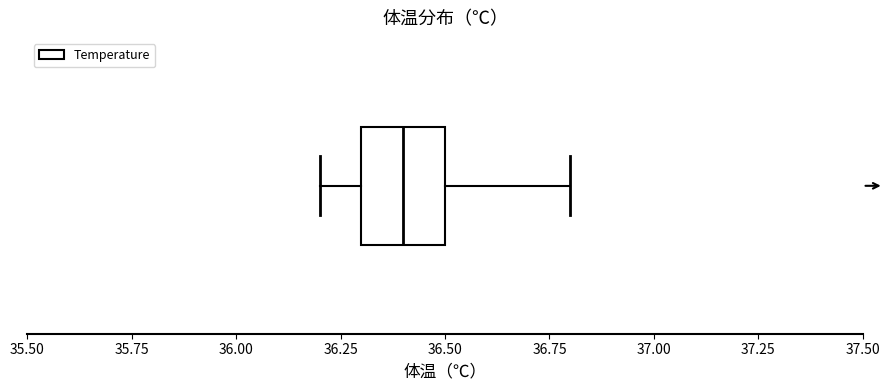

Where is the right edge of the box on the x-axis? The values are not printed on the chart, so give them approximately, as read against the axis.

36.5